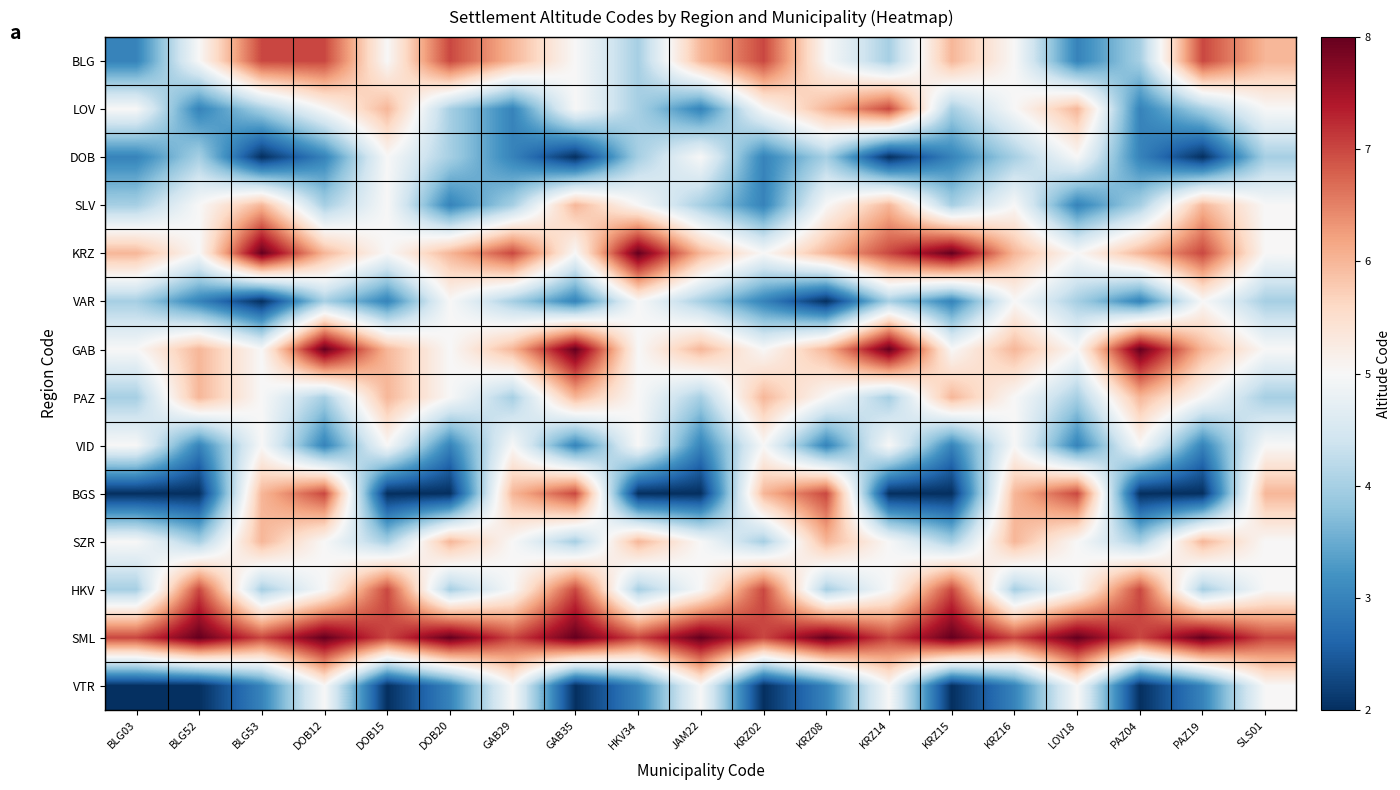

What is the total value across all series at DOB12?

74